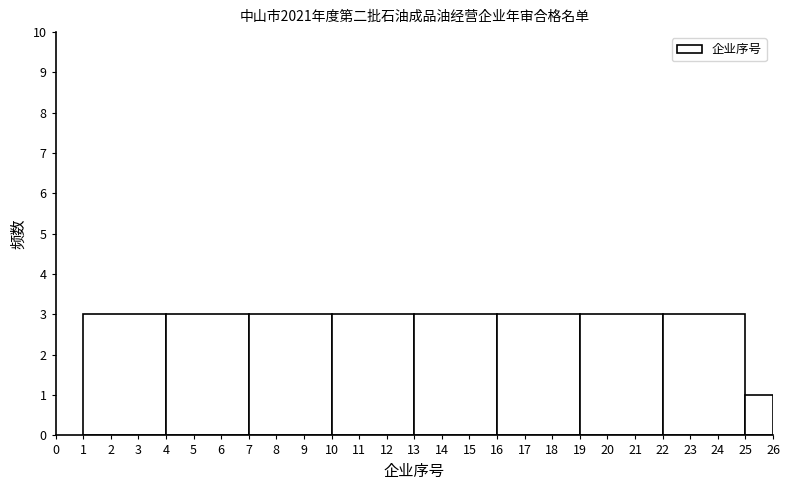

Reading left to right, list every bar in this chart as the range it spans on the x-axis followed by its height. The values are not printed on the chart, so give them approximately, as read against the axis.

1 to 4: 3
4 to 7: 3
7 to 10: 3
10 to 13: 3
13 to 16: 3
16 to 19: 3
19 to 22: 3
22 to 25: 3
25 to 26: 1